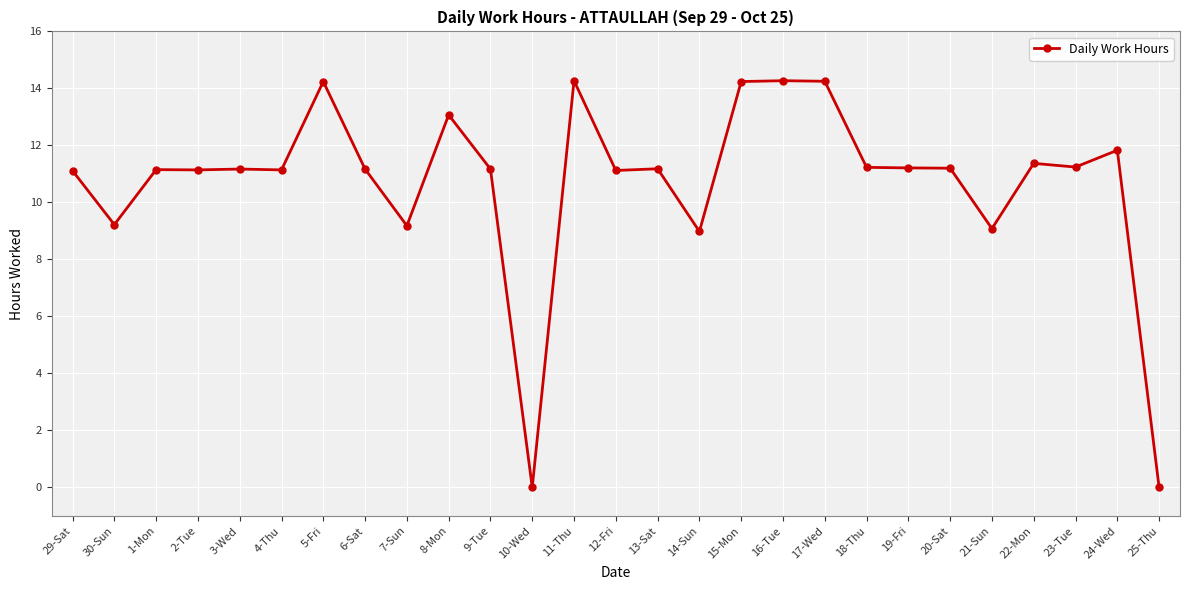

Between 8-Mon and 5-Fri, which is larger?

5-Fri